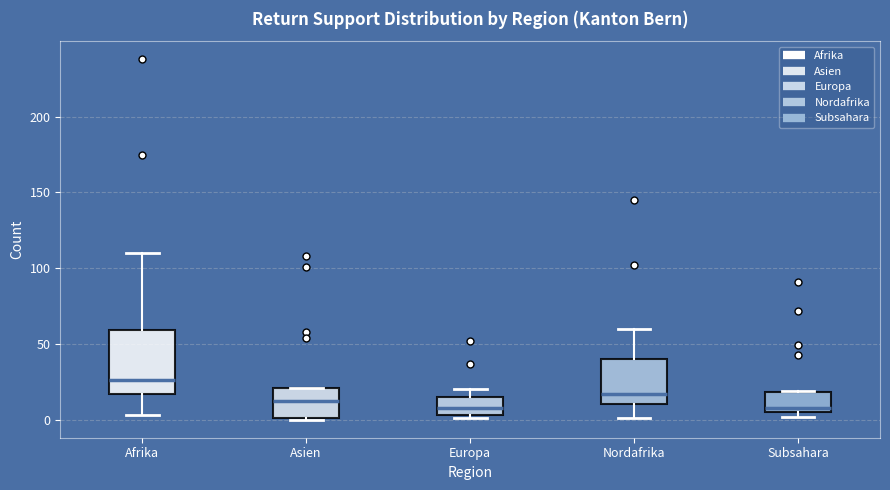

Where does the median line of the box for Europa sit on the y-axis? The values are not printed on the chart, so give them approximately, as read against the axis.

10